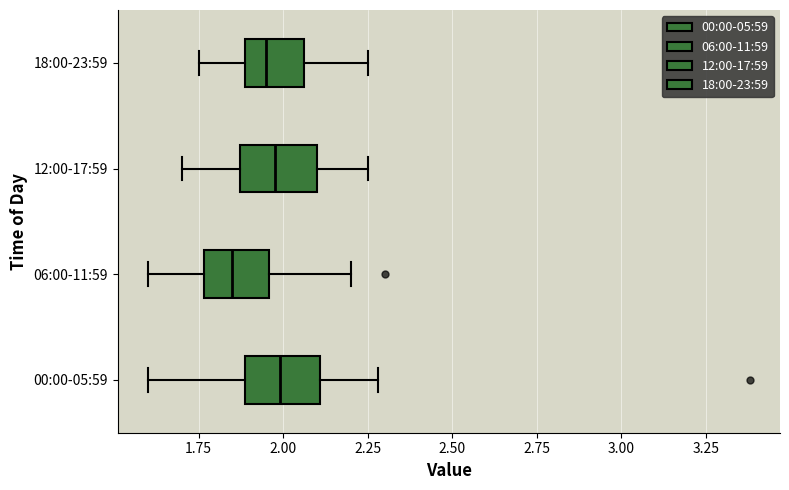

Reading bottom to top, read every box against the x-axis: the position of its median line, the range the box covers, and the ends of its whiskers. The values are not printed on the chart, so give them approximately, as read against the axis.

00:00-05:59: median 2.00, box 1.90 to 2.10, whiskers 1.60 to 2.30
06:00-11:59: median 1.85, box 1.75 to 1.95, whiskers 1.60 to 2.20
12:00-17:59: median 2.00, box 1.85 to 2.10, whiskers 1.70 to 2.25
18:00-23:59: median 1.95, box 1.90 to 2.05, whiskers 1.75 to 2.25